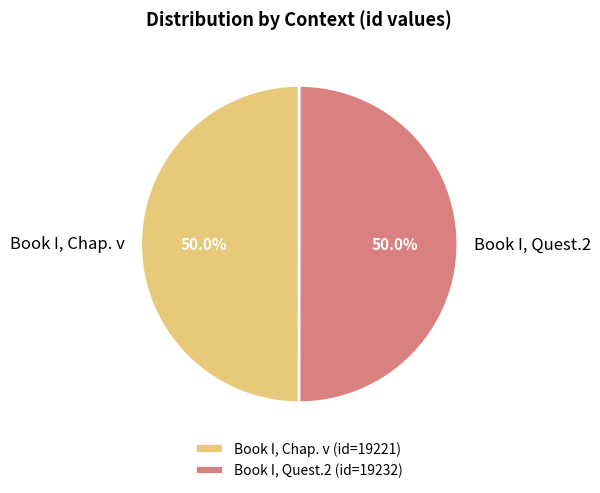

To the nearest percent, what percentage of the pie is Book I, Quest.2?

50%